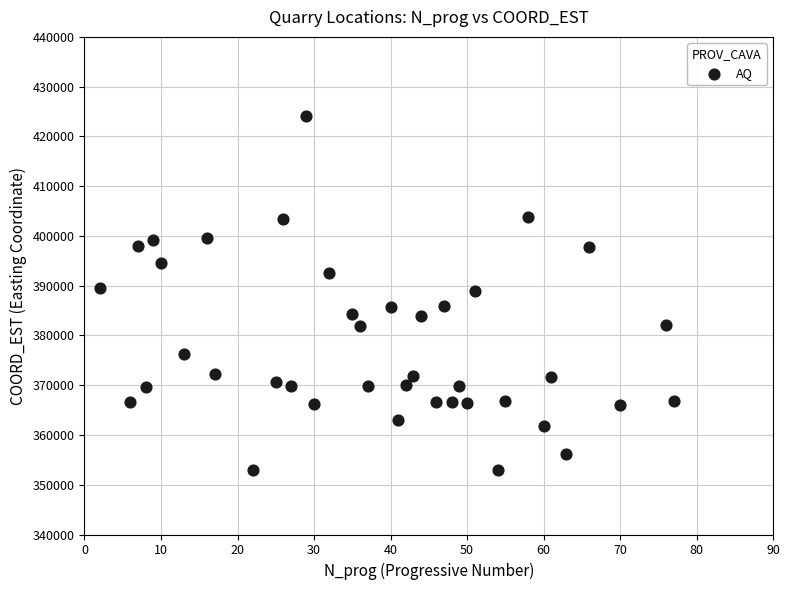

What is the range of Y values (max minus min)?

71200